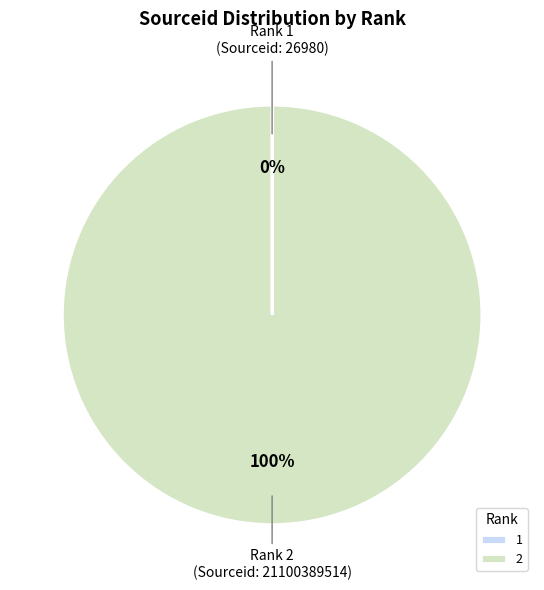

To the nearest percent, what is the average slice percentage?

50%